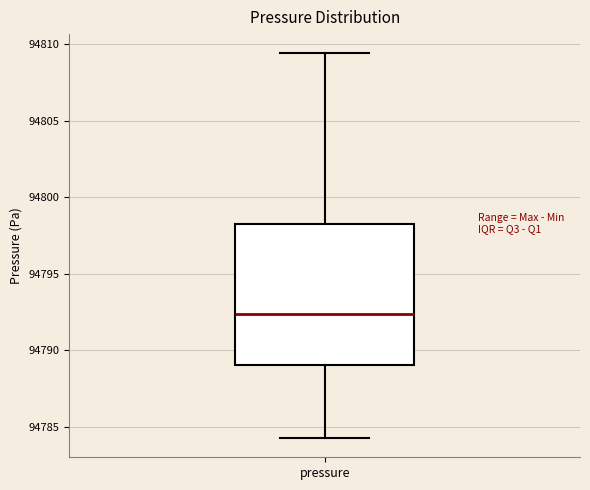

Read this box plot against the y-axis: the position of the median line, the range covered by the box, and the ends of both whiskers. The values are not printed on the chart, so give them approximately, as read against the axis.

median 94792.5, box 94789.0 to 94798.5, whiskers 94784.5 to 94809.5